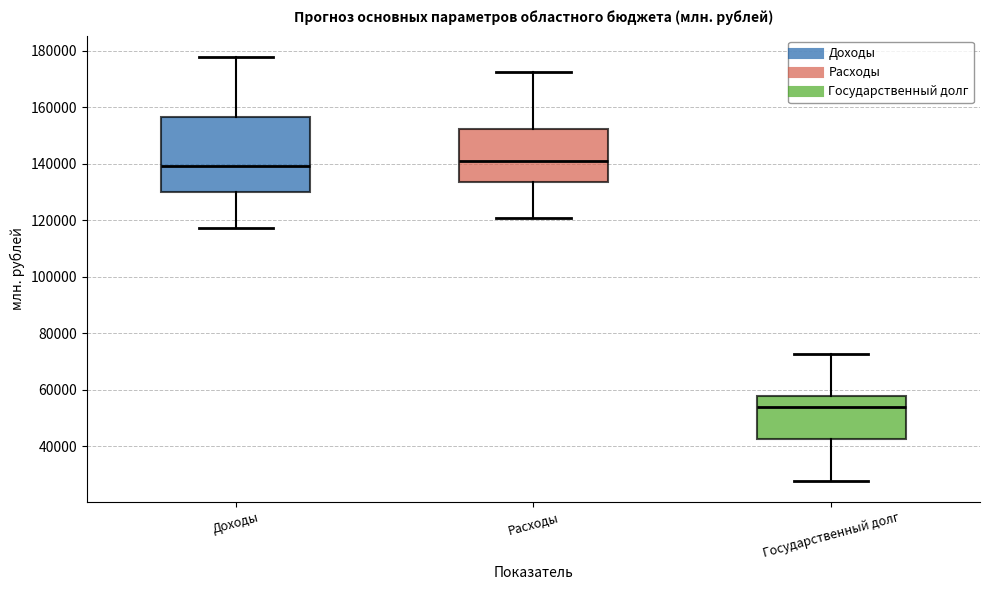

Which box has the lowest median line?

Государственный долг